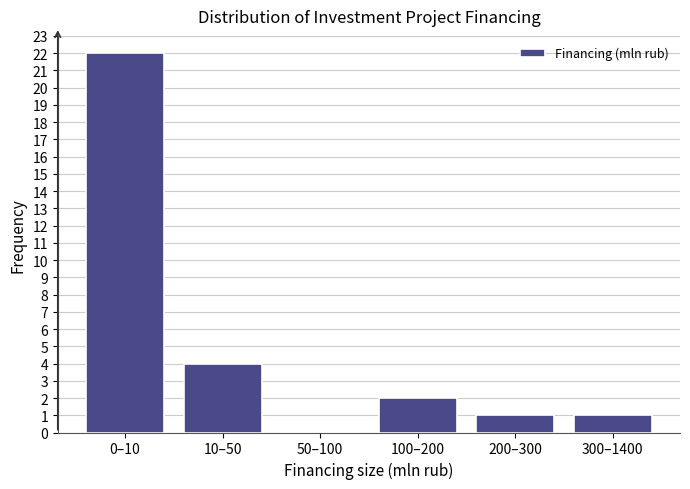

Reading right to left, transcribe all the data shown in this chart.

300–1400=1	200–300=1	100–200=2	50–100=0	10–50=4	0–10=22